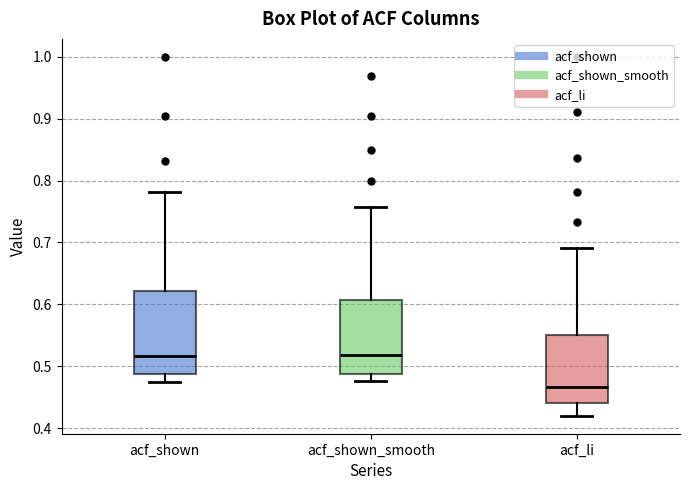

Which box is the tallest, from its lower edge to its upper edge?

acf_shown